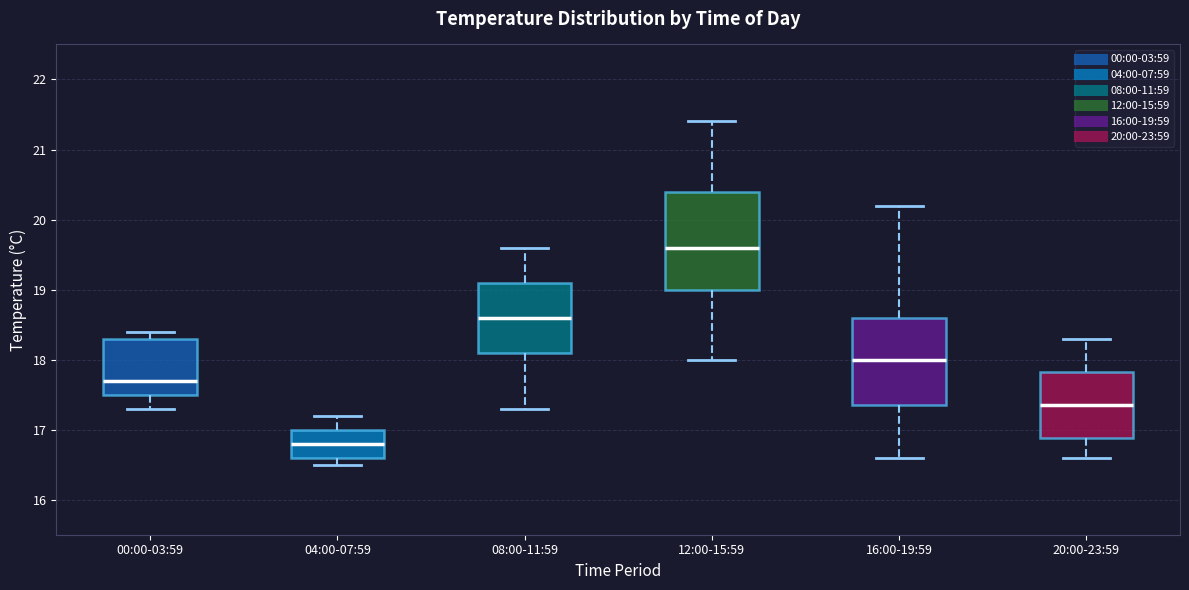

Reading left to right, read every box against the y-axis: the position of its median line, the range the box covers, and the ends of its whiskers. The values are not printed on the chart, so give them approximately, as read against the axis.

00:00-03:59: median 17.7, box 17.5 to 18.3, whiskers 17.3 to 18.4
04:00-07:59: median 16.8, box 16.6 to 17.0, whiskers 16.5 to 17.2
08:00-11:59: median 18.6, box 18.1 to 19.1, whiskers 17.3 to 19.6
12:00-15:59: median 19.6, box 19.0 to 20.4, whiskers 18.0 to 21.4
16:00-19:59: median 18.0, box 17.4 to 18.6, whiskers 16.6 to 20.2
20:00-23:59: median 17.4, box 16.9 to 17.8, whiskers 16.6 to 18.3